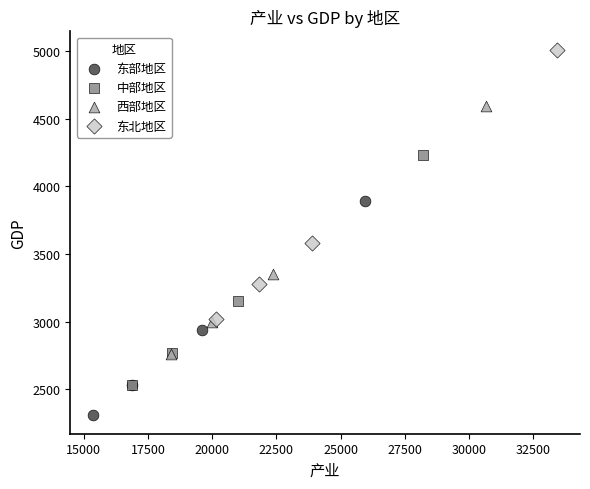

Which series contains the highest Y value?

东北地区